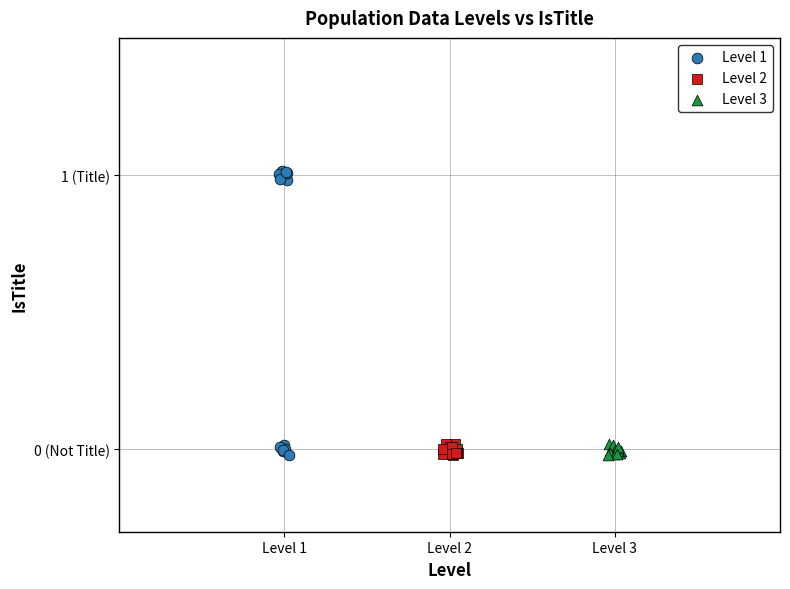

Which series has the largest Y range (max minus min)?

Level 1